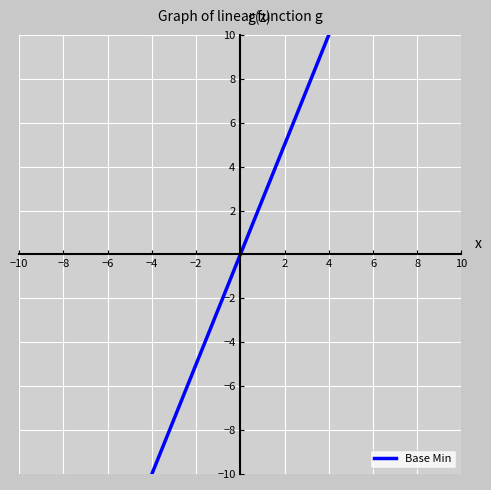

What is the smallest value displayed?

-10